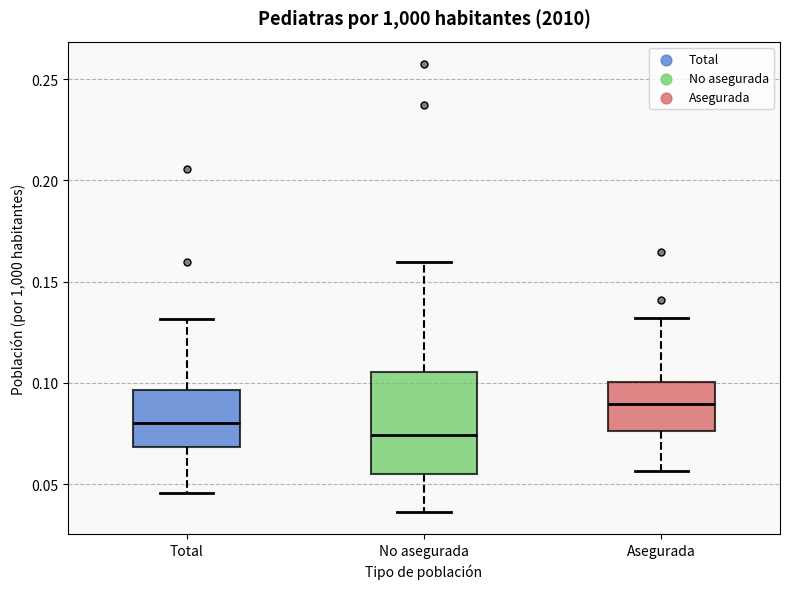

Which box has the lowest median line?

No asegurada